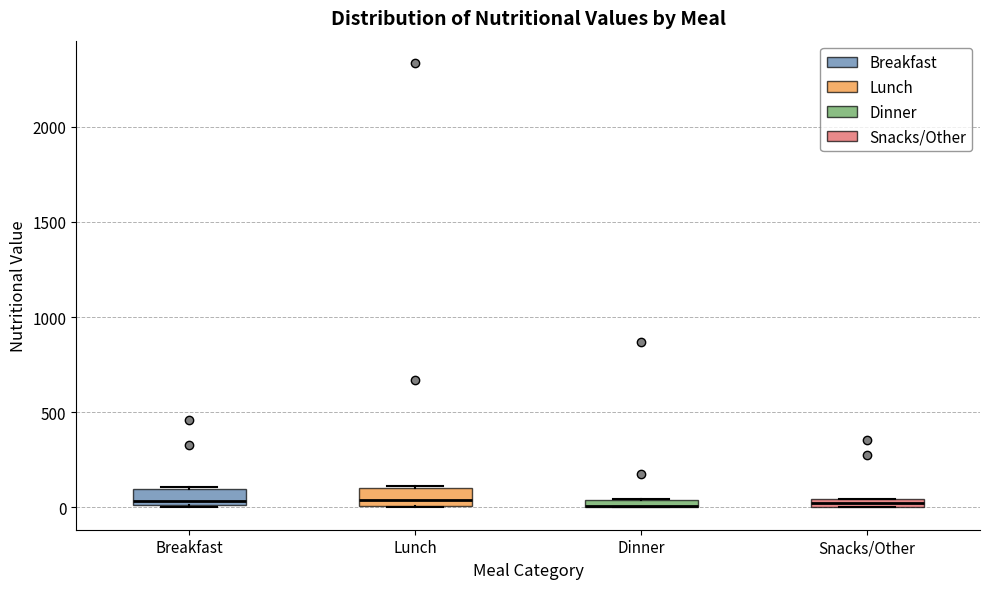

Where does the median line of the box for Lunch sit on the y-axis? The values are not printed on the chart, so give them approximately, as read against the axis.

50